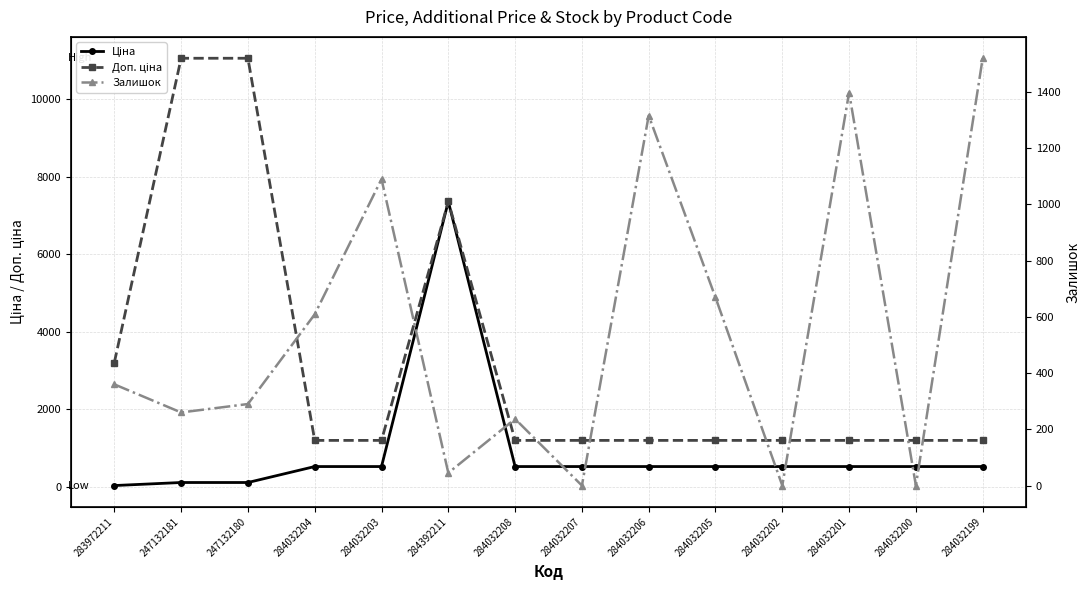

How many positive values does the Залишок series have?

11